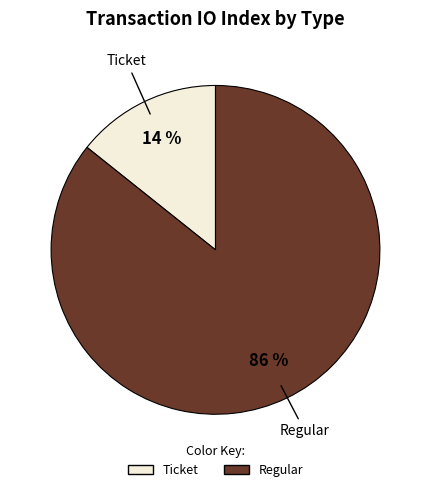

Does Regular account for over 50% of the chart?

Yes